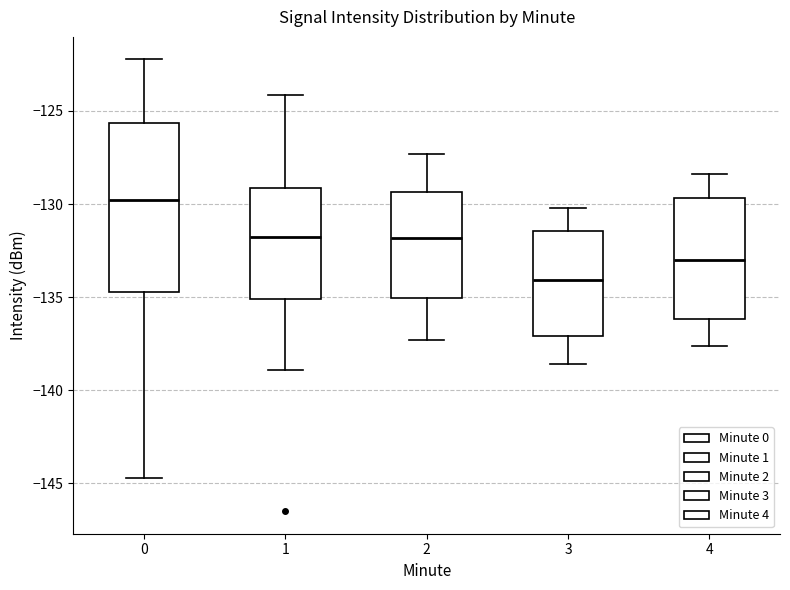

Which box is the tallest, from its lower edge to its upper edge?

0